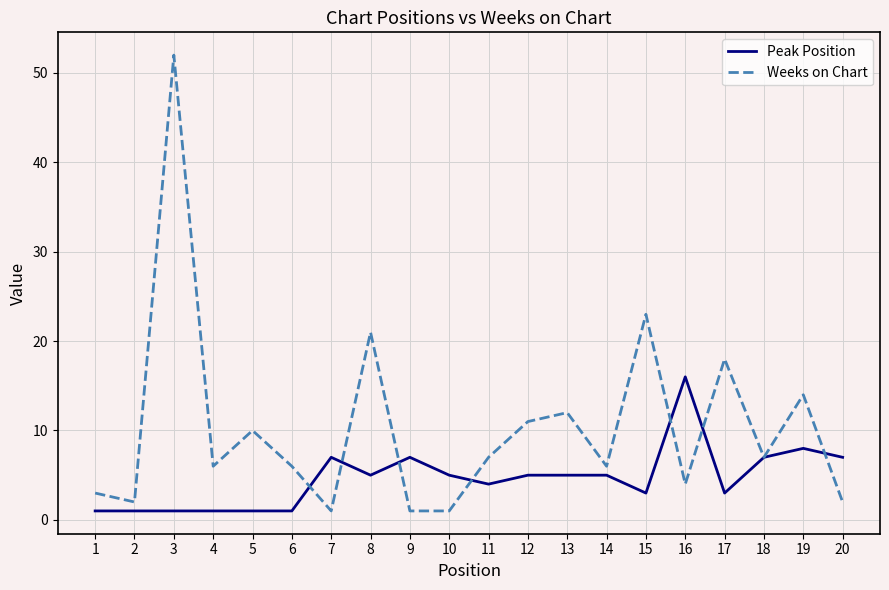

At 9, list the series in order from smallest to largest.

Weeks on Chart, Peak Position